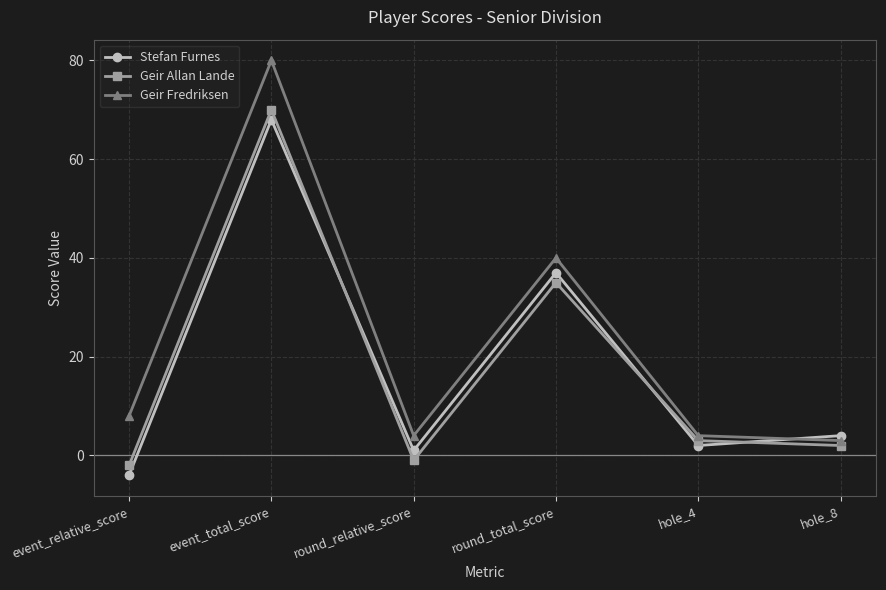

What is the difference between the second highest and second lowest values in the Geir Allan Lande series?

36